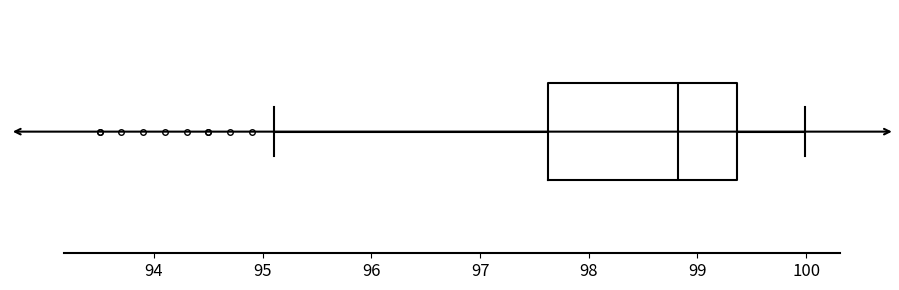

Read this box plot against the x-axis: the position of the median line, the range covered by the box, and the ends of both whiskers. The values are not printed on the chart, so give them approximately, as read against the axis.

median 98.8, box 97.6 to 99.4, whiskers 95.1 to 100.0